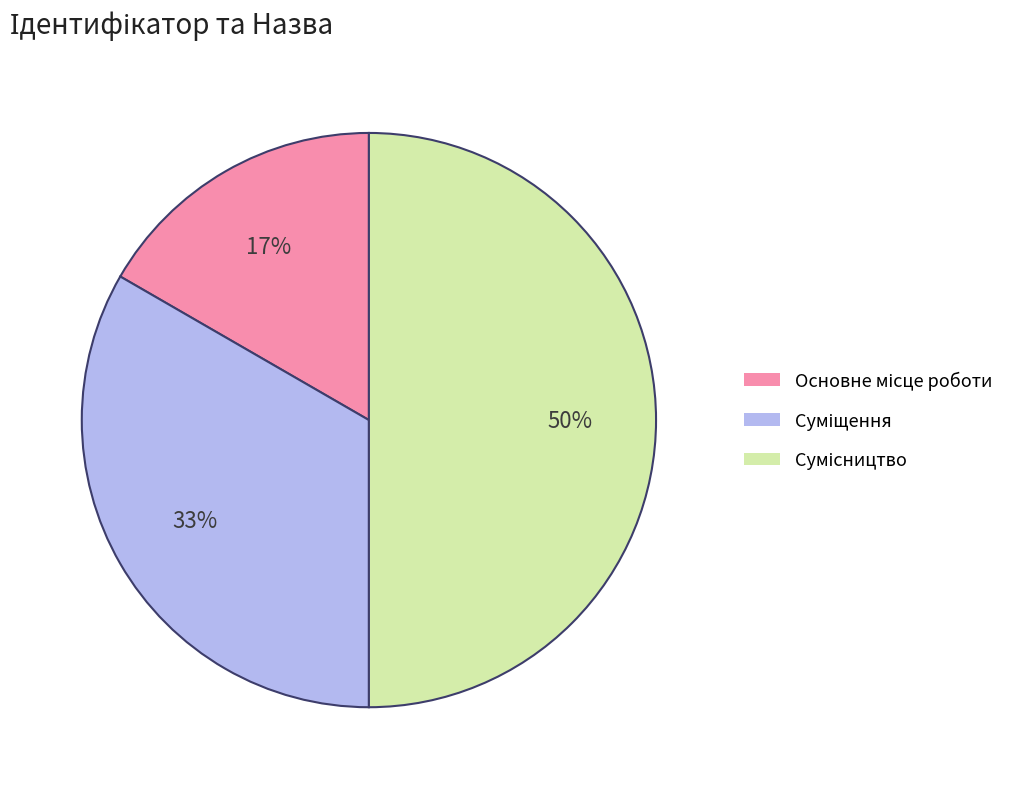

To the nearest percent, what is the difference between the largest and smallest slice percentages?

33%